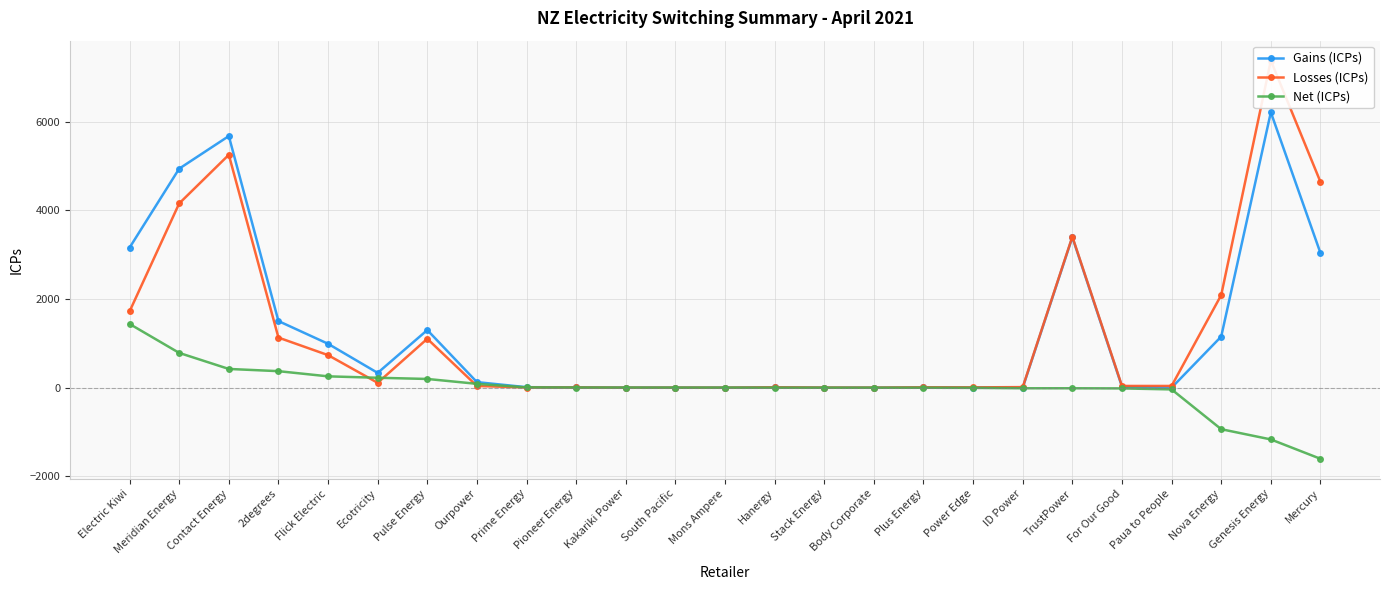

Where is the first local minimum for Gains (ICPs)?

Ecotricity